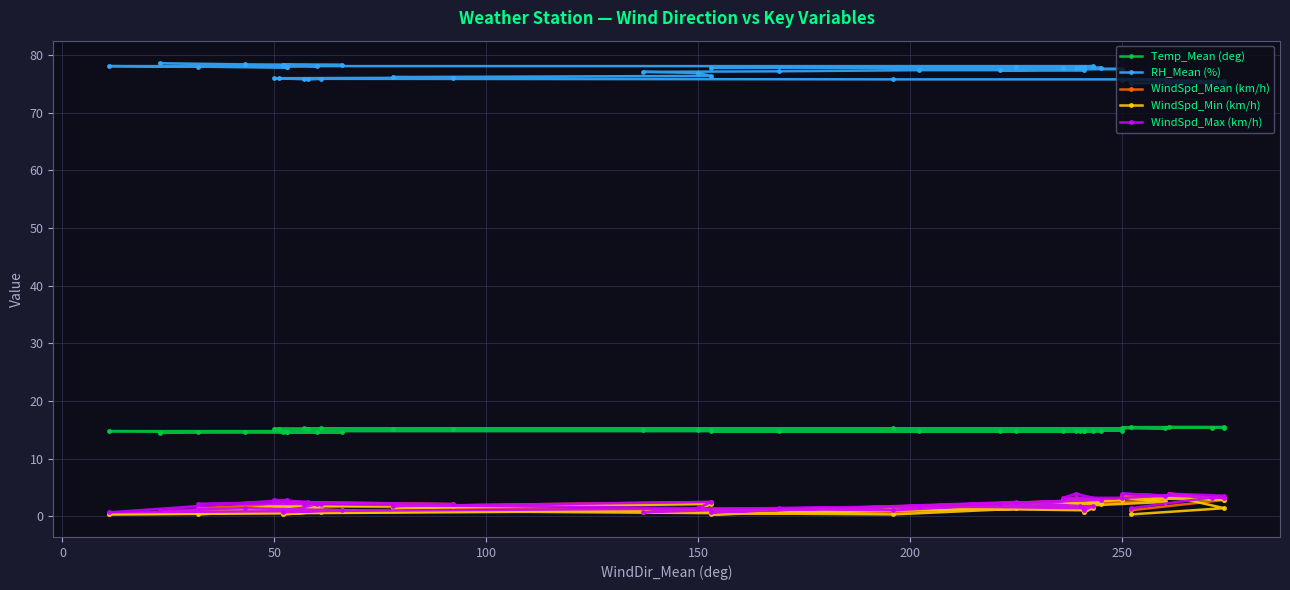

What is the approximate value of WindSpd_Min (km/h) at 250?

2.5